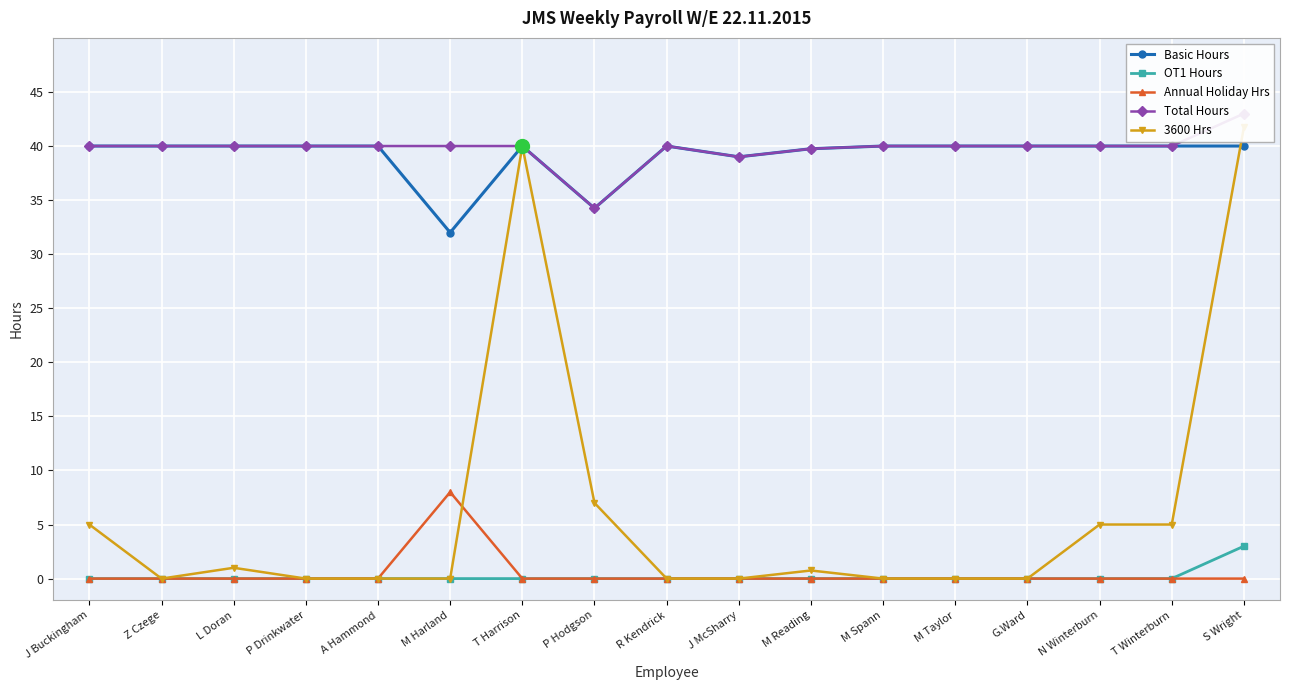

Which series has the largest total across all categories?

Total Hours